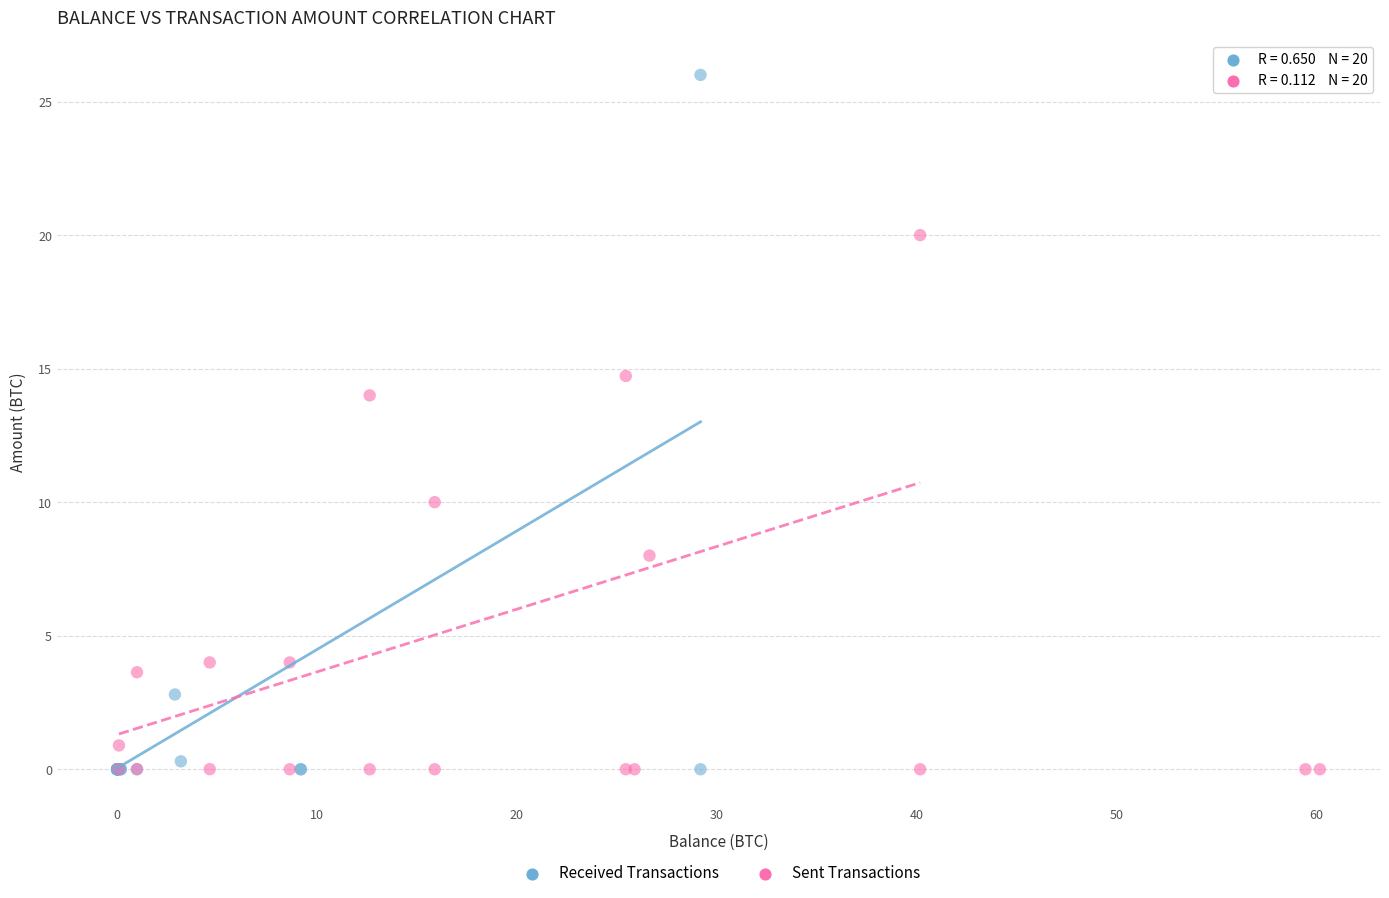

What are all the series names shown in the legend?

Received Transactions, Sent Transactions